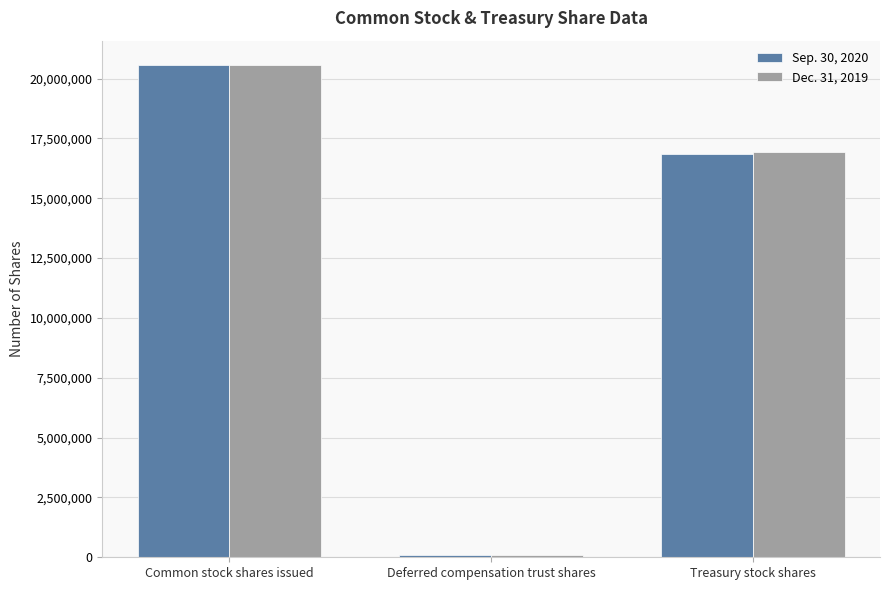

What is the label of the 1st bar from the left?

Common stock shares issued